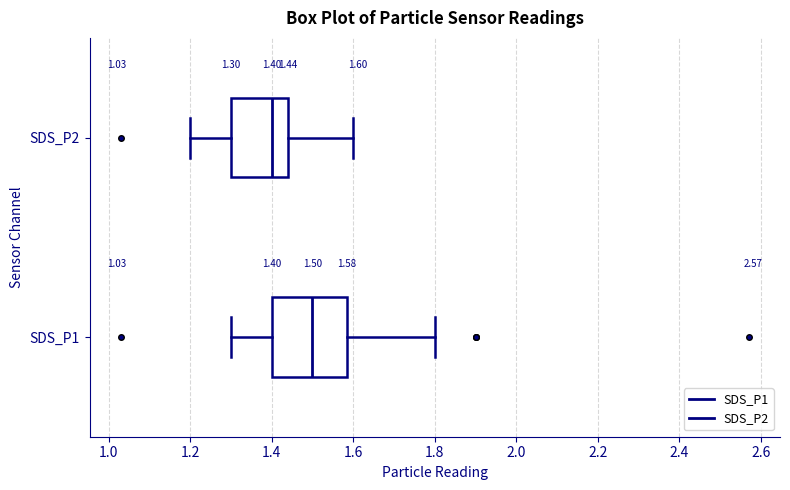

Which box is the widest, from its left edge to its right edge?

SDS_P1